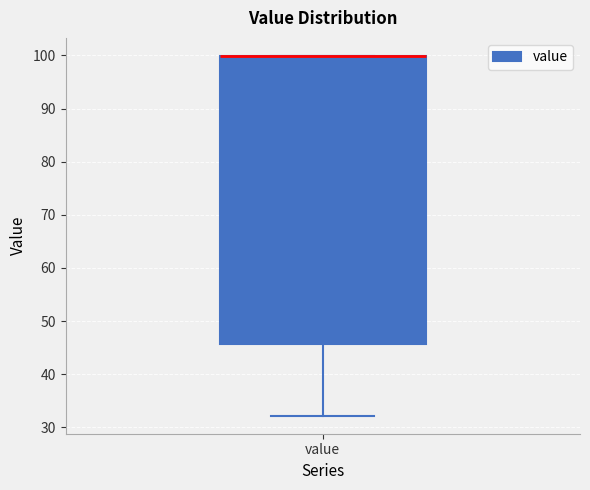

Where does the lower whisker of the box for value end on the y-axis? The values are not printed on the chart, so give them approximately, as read against the axis.

32